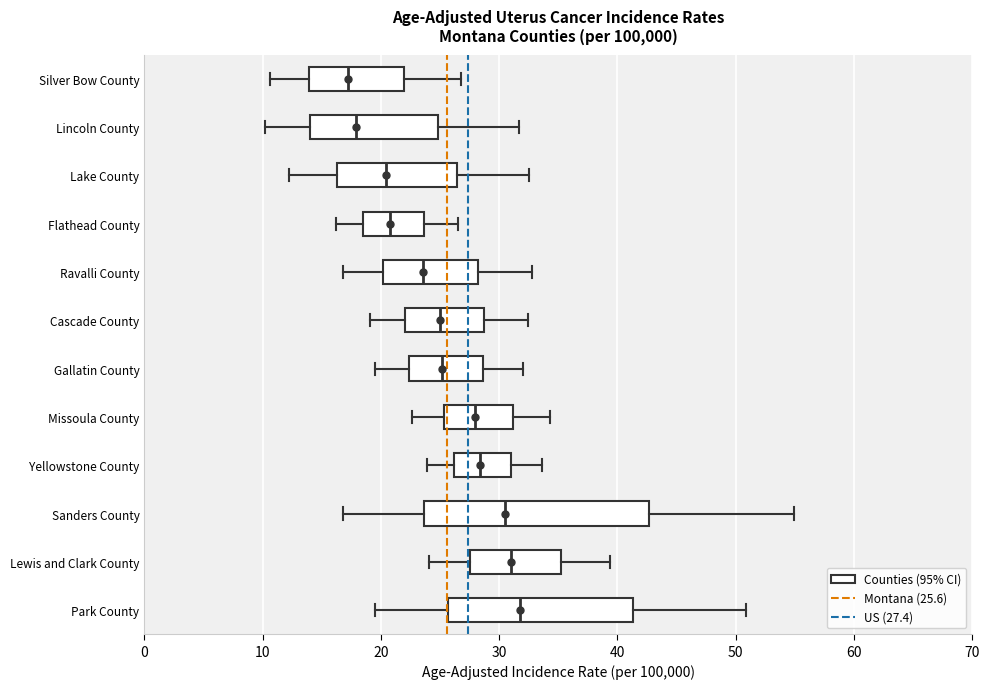

Reading bottom to top, transcribe this box plot: for each box, give where its median line is, the range the box spans, and where its two whiskers end, as read against the x-axis. The values are not printed on the chart, so give them approximately, as read against the axis.

Park County: median 32, box 26 to 41, whiskers 20 to 51
Lewis and Clark County: median 31, box 28 to 35, whiskers 24 to 39
Sanders County: median 31, box 24 to 43, whiskers 17 to 55
Yellowstone County: median 28, box 26 to 31, whiskers 24 to 34
Missoula County: median 28, box 25 to 31, whiskers 23 to 34
Gallatin County: median 25, box 22 to 29, whiskers 20 to 32
Cascade County: median 25, box 22 to 29, whiskers 19 to 32
Ravalli County: median 24, box 20 to 28, whiskers 17 to 33
Flathead County: median 21, box 19 to 24, whiskers 16 to 27
Lake County: median 20, box 16 to 26, whiskers 12 to 33
Lincoln County: median 18, box 14 to 25, whiskers 10 to 32
Silver Bow County: median 17, box 14 to 22, whiskers 11 to 27